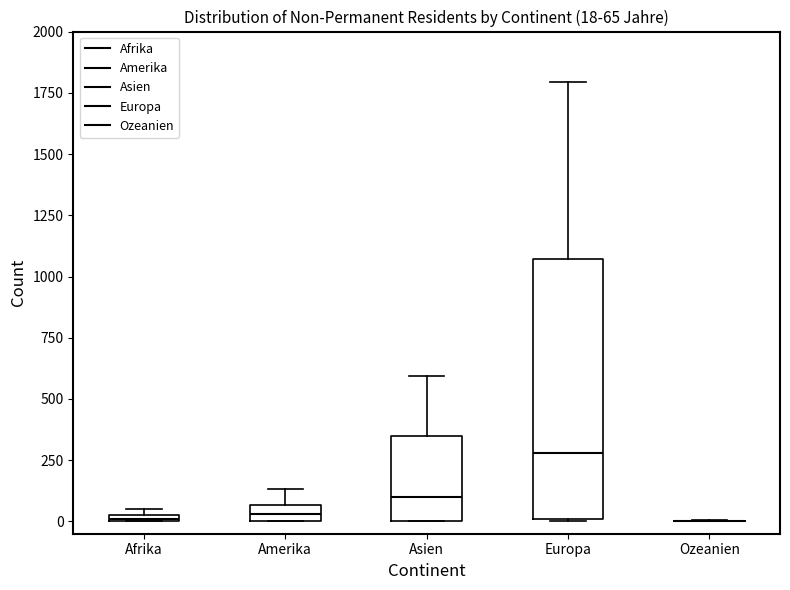

Which box is the tallest, from its lower edge to its upper edge?

Europa